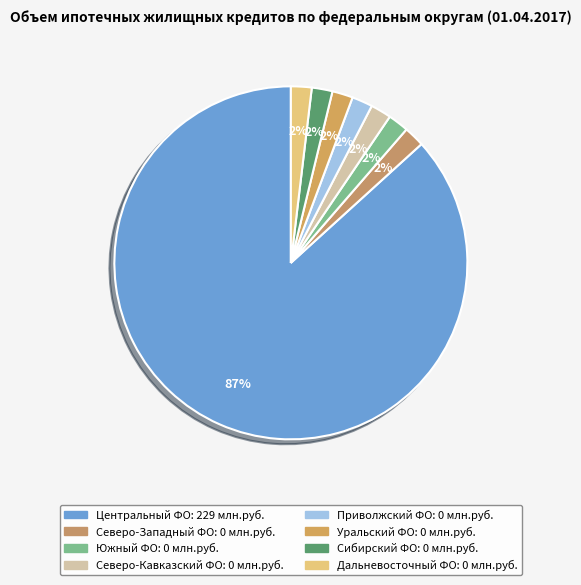

What is the smallest slice in the pie chart?

Северо-Западный федеральный округ